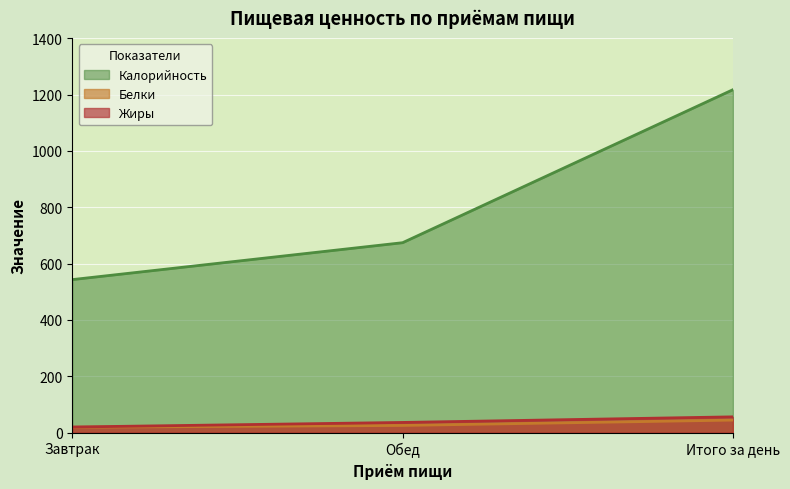

What is the average value of the Калорийность series?

811.5